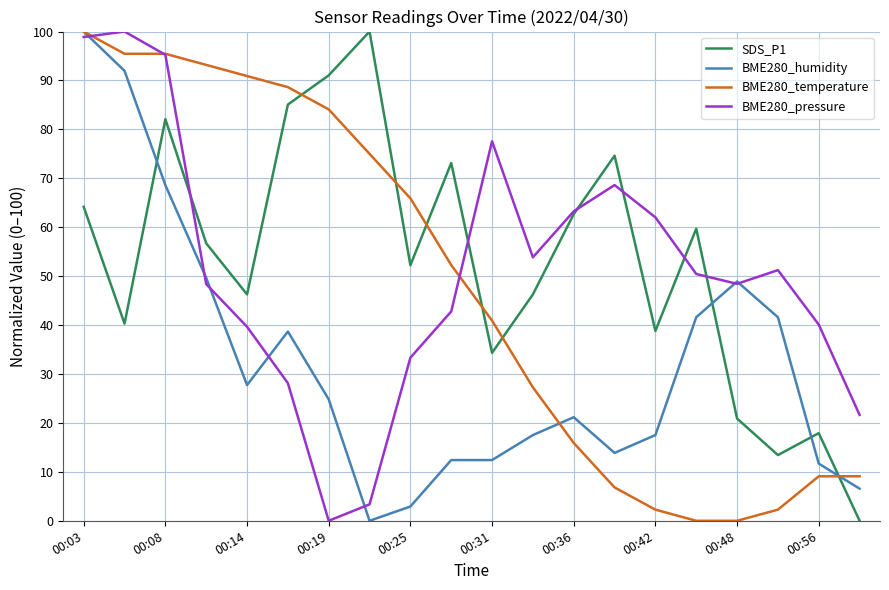

How many intersections are there between BME280_temperature and SDS_P1?

6